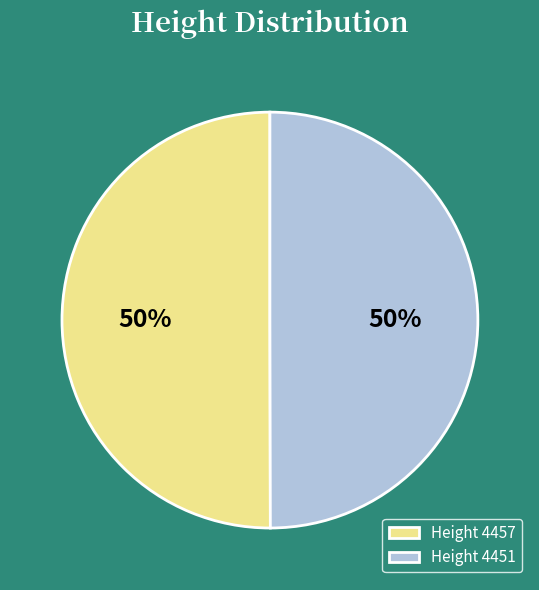

To the nearest percent, what is the combined percentage of Height 4451 and Height 4457?

100%